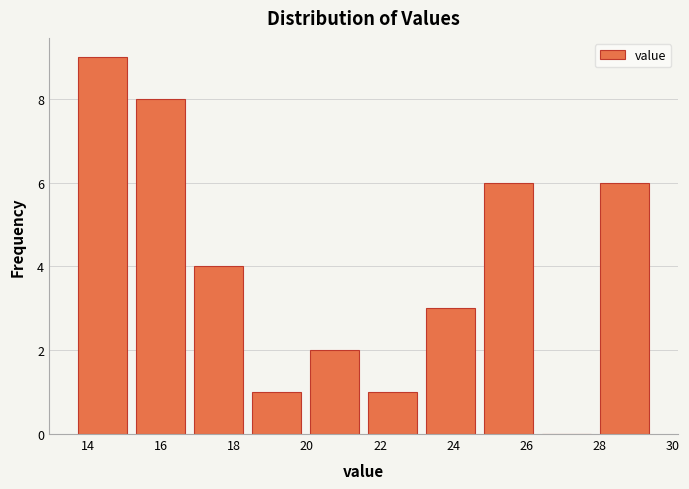

Reading left to right, transcribe this chart: for each bar, give the range it covers on the x-axis and its height. Neither the bar edges nor the heights are printed on the chart, so give them approximately, as read against the axes.

13.6 to 15.2: 9
15.2 to 16.8: 8
16.8 to 18.4: 4
18.4 to 20.0: 1
20.0 to 21.6: 2
21.6 to 23.2: 1
23.2 to 24.8: 3
24.8 to 26.4: 6
26.4 to 27.8: 0
27.8 to 29.4: 6